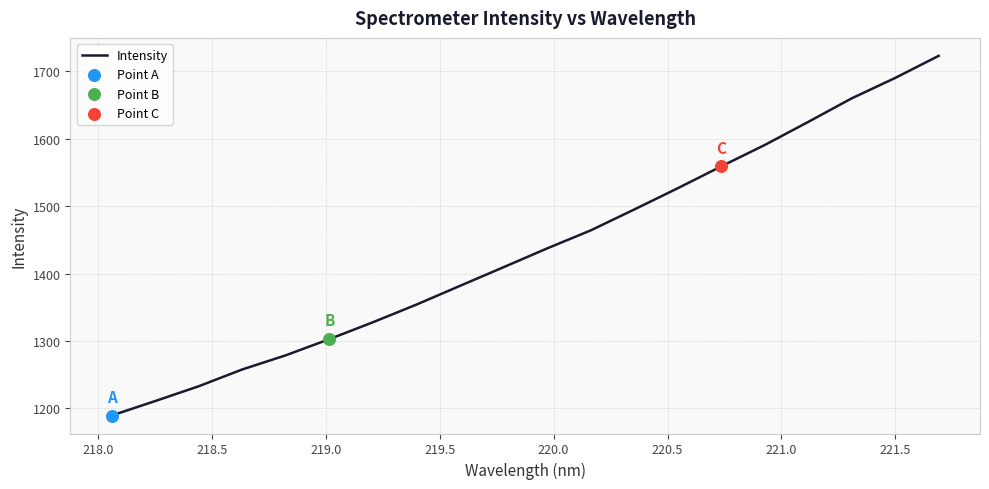

What is the maximum value shown in the chart?

1723.1